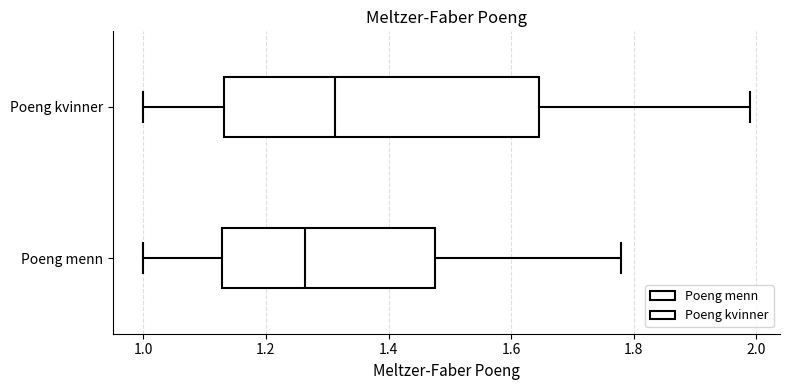

Reading bottom to top, read every box against the x-axis: the position of its median line, the range the box covers, and the ends of its whiskers. The values are not printed on the chart, so give them approximately, as read against the axis.

Poeng menn: median 1.26, box 1.12 to 1.48, whiskers 1.00 to 1.78
Poeng kvinner: median 1.32, box 1.14 to 1.64, whiskers 1.00 to 1.98